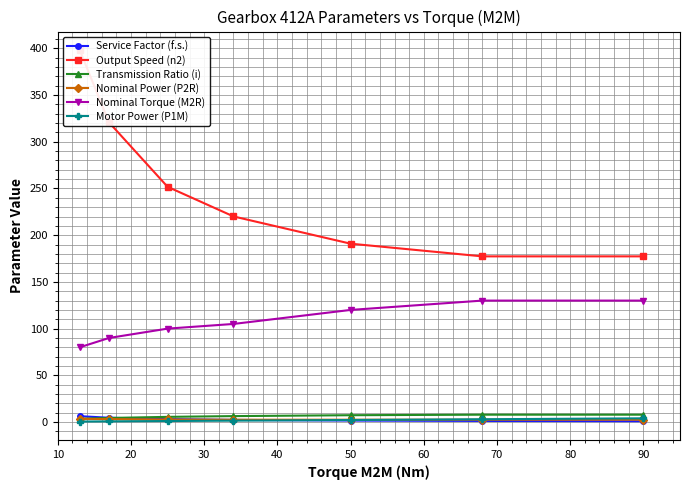

True or false: Nominal Power (P2R) has a value of 2.5 at 90.

True